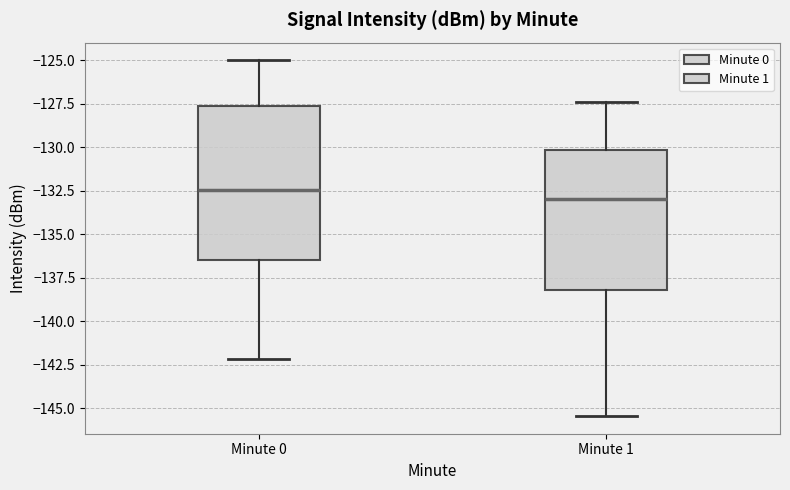

Which box's median line is the highest?

Minute 0